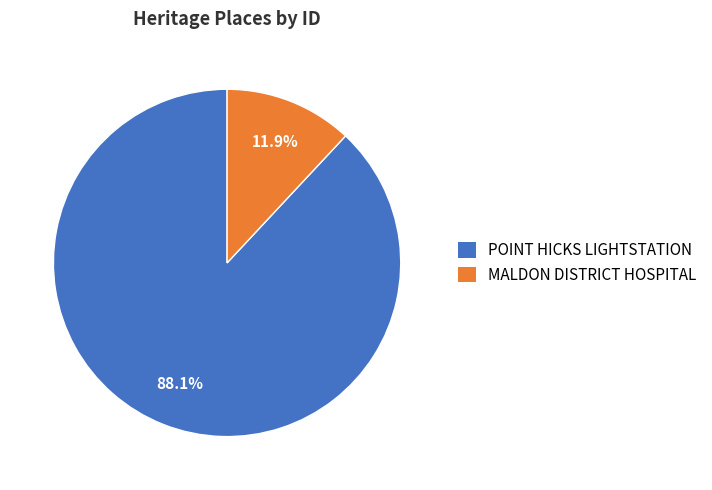

To the nearest percent, what portion does MALDON DISTRICT HOSPITAL represent?

12%